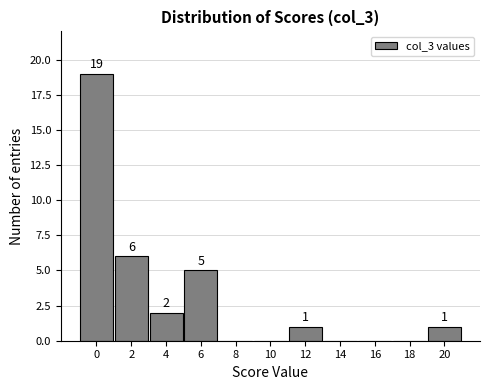

Reading left to right, list all the values displayed in this chart.

0=19	2=6	4=2	6=5	8=0	10=0	12=1	14=0	16=0	18=0	20=1